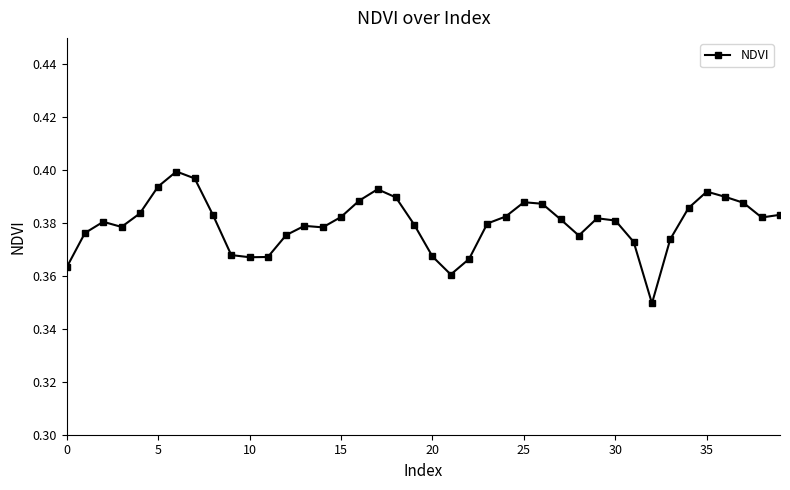

What is the sum of all values?

15.2